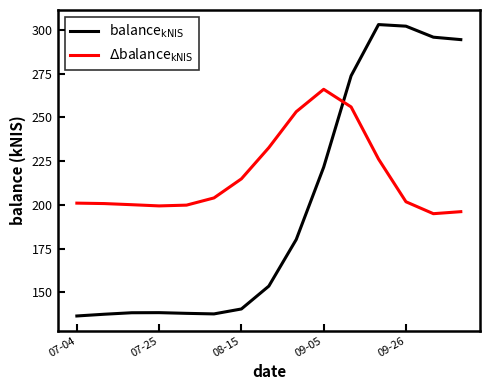

Does the chart display data point markers on the line(s)?

No